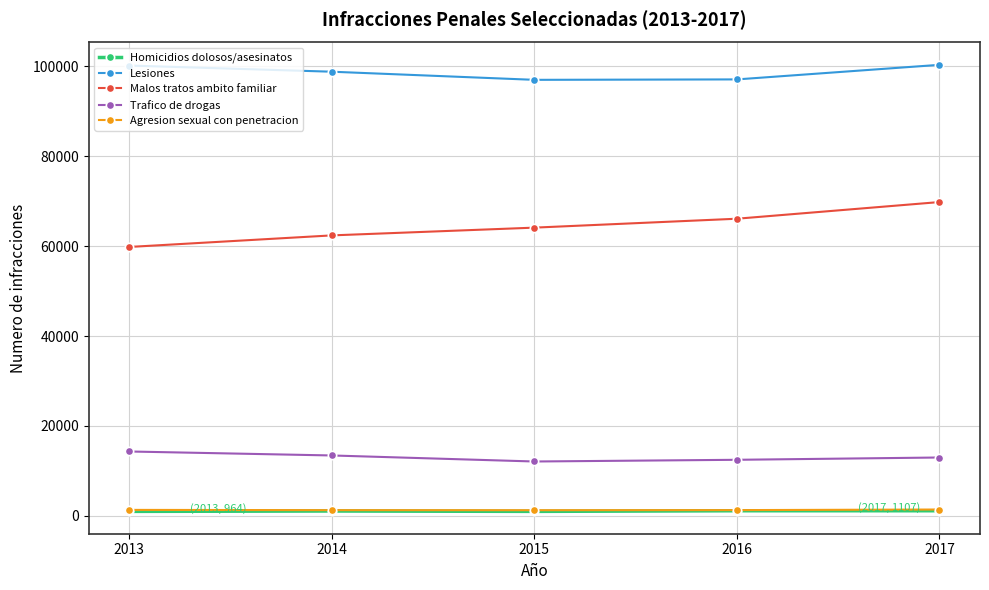

Read the Lesiones value at 2013.

100193